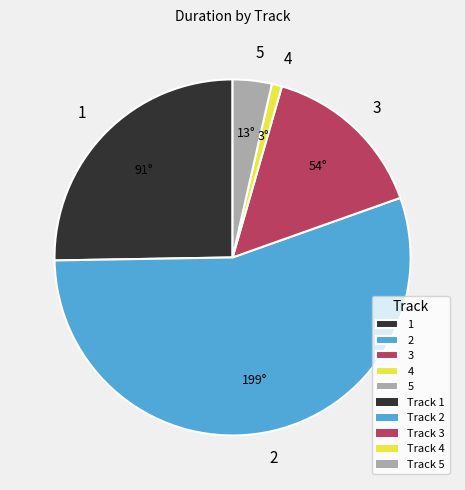

Approximately how many times larger is the value at 2 compared to 3?

3.7